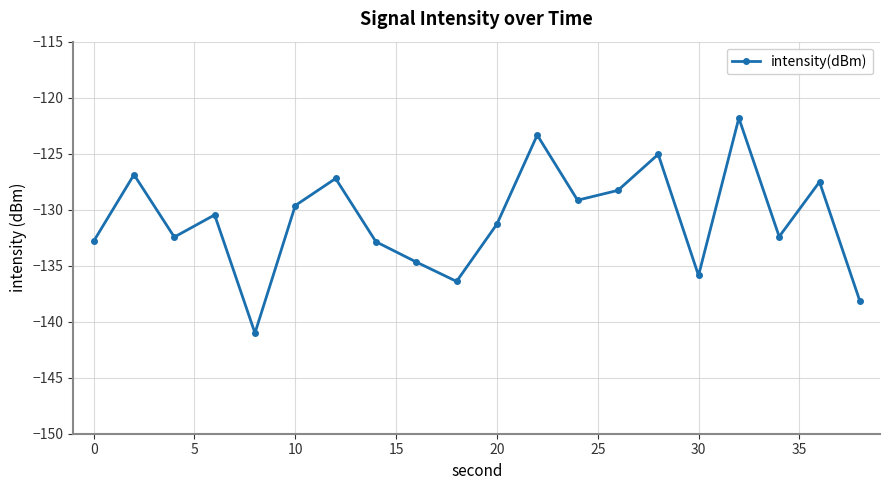

What is the difference between the maximum and minimum values?

19.2